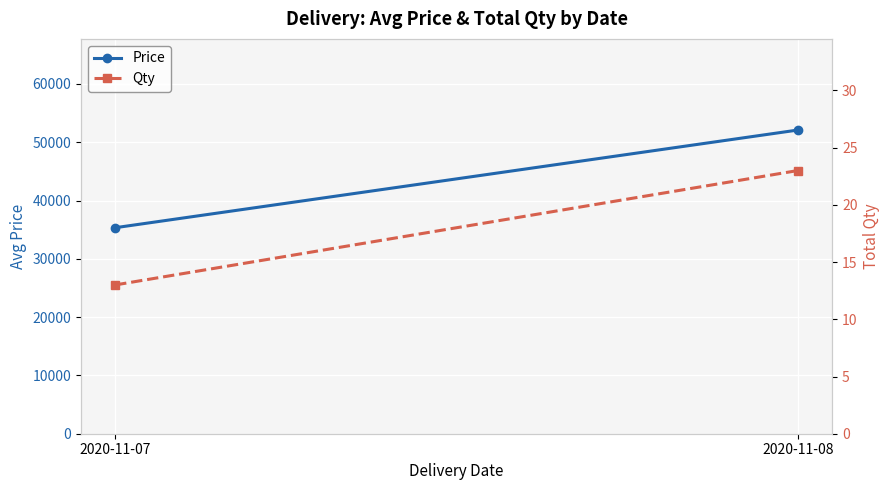

How many data points in Price are above 52100?

1